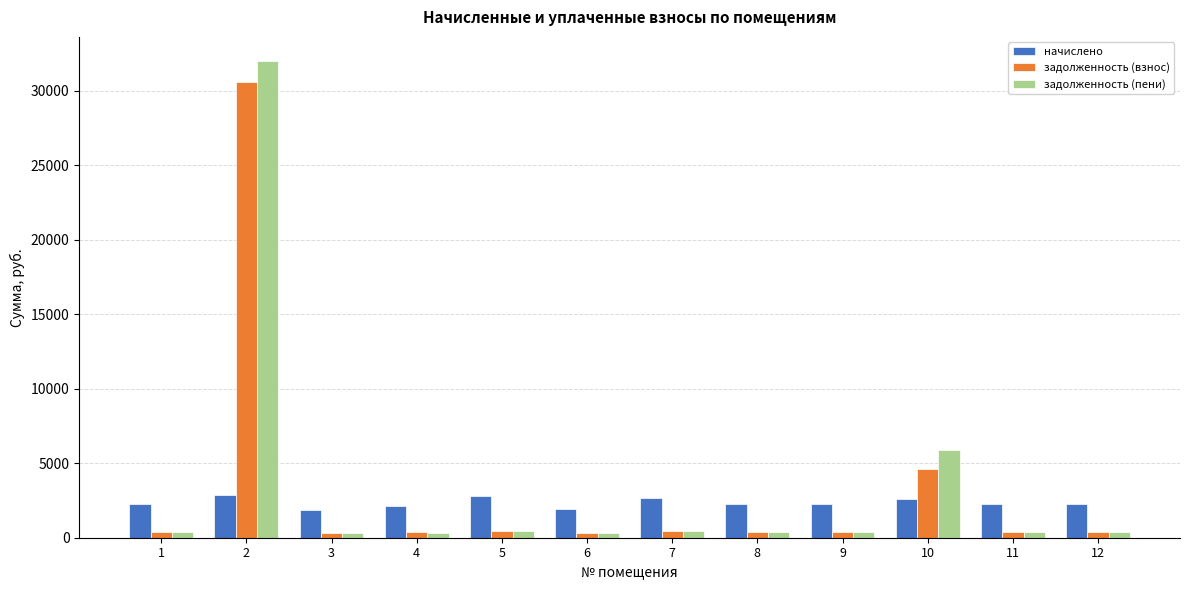

What is the sum of all задолженность (взнос) values?

39017.2